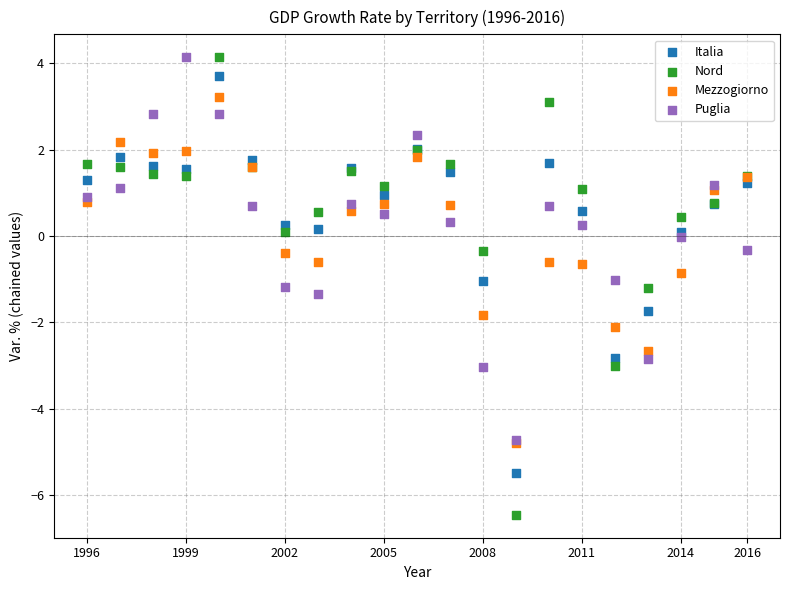

What are all the series names shown in the legend?

Italia, Nord, Mezzogiorno, Puglia